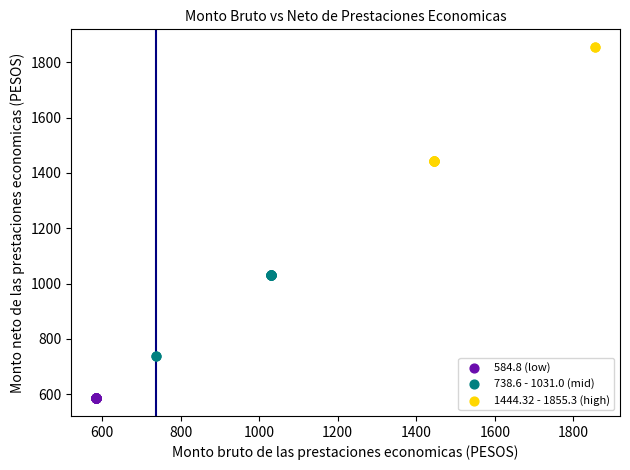

Which series contains the lowest Y value?

584.8 (low)